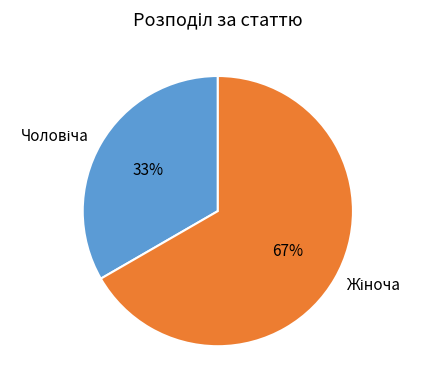

To the nearest percent, what is the average slice percentage?

50%